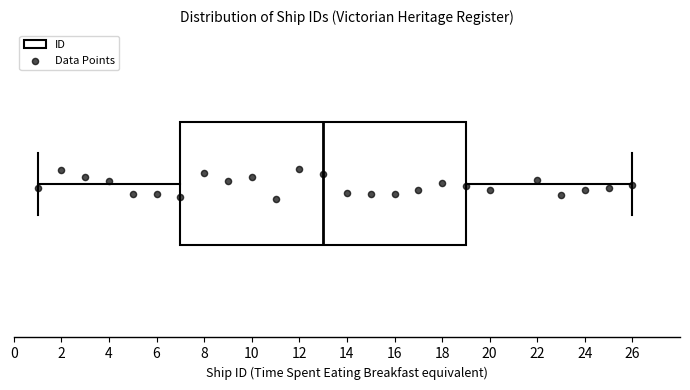

Transcribe this box plot: give where the median line is, the range the box spans, and where the two whiskers end, as read against the x-axis. The values are not printed on the chart, so give them approximately, as read against the axis.

median 13, box 7 to 19, whiskers 1 to 26